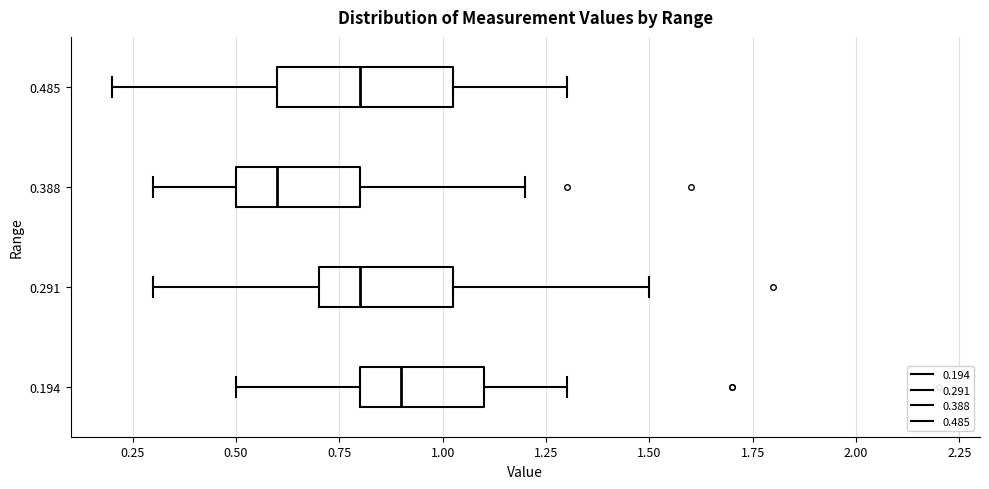

Which box's median line is the furthest to the left?

0.388